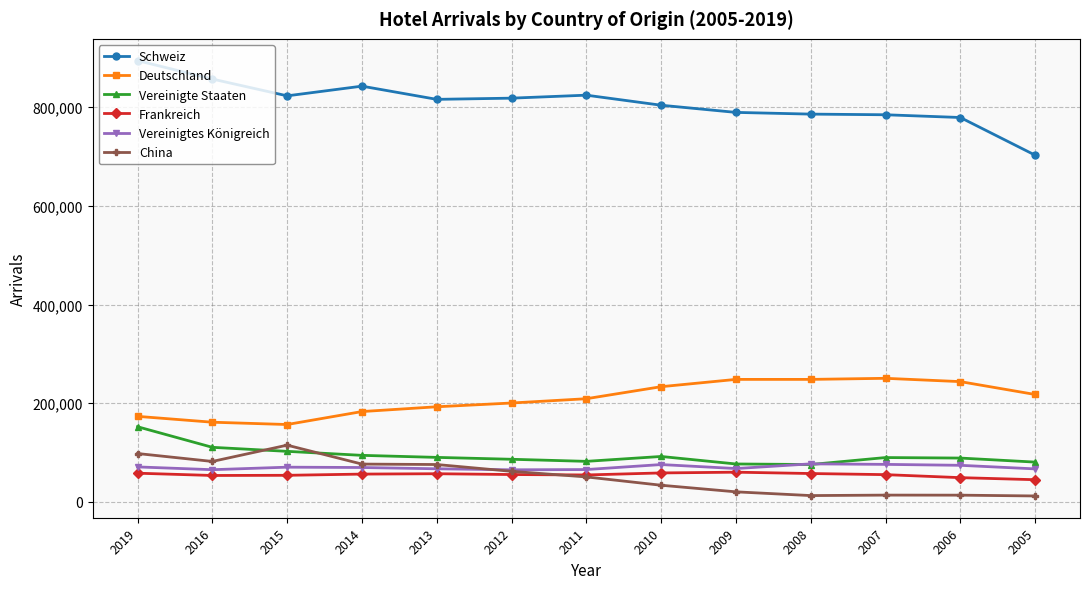

What is the value of the Frankreich point at the 6th from the left?

55625